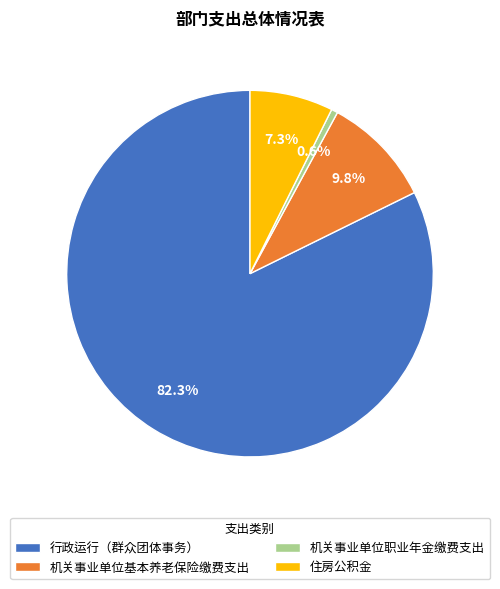

Which slice represents more than half of the pie?

行政运行（群众团体事务）